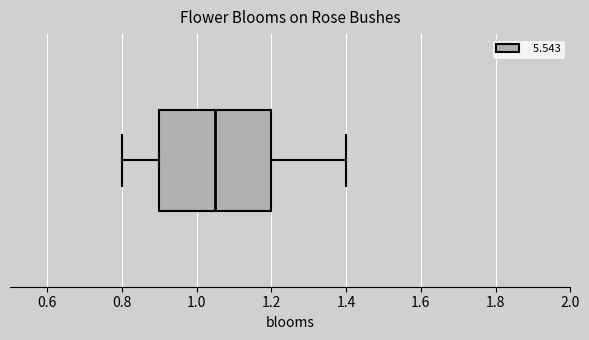

Transcribe this box plot: give where the median line is, the range the box spans, and where the two whiskers end, as read against the x-axis. The values are not printed on the chart, so give them approximately, as read against the axis.

median 1.06, box 0.90 to 1.20, whiskers 0.80 to 1.40